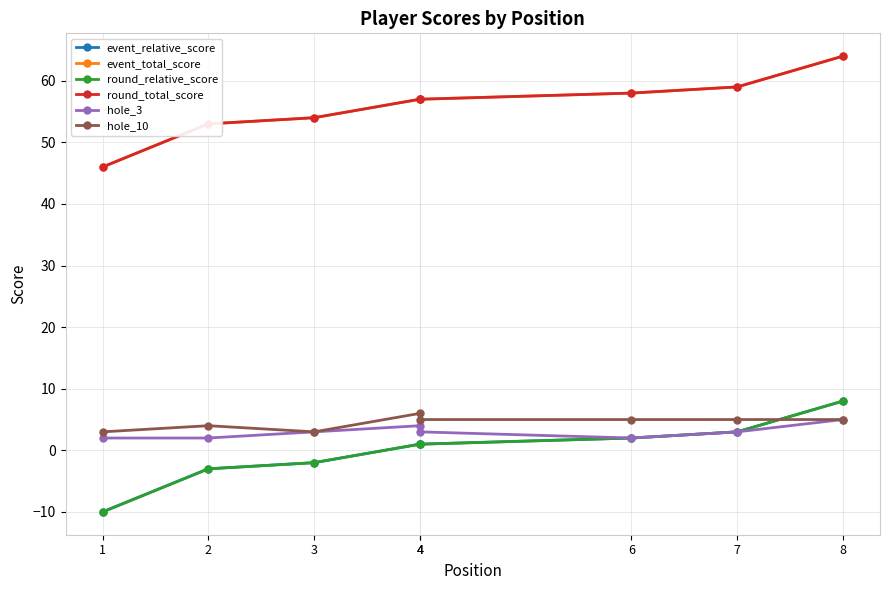

True or false: round_relative_score and event_total_score intersect in this chart.

False